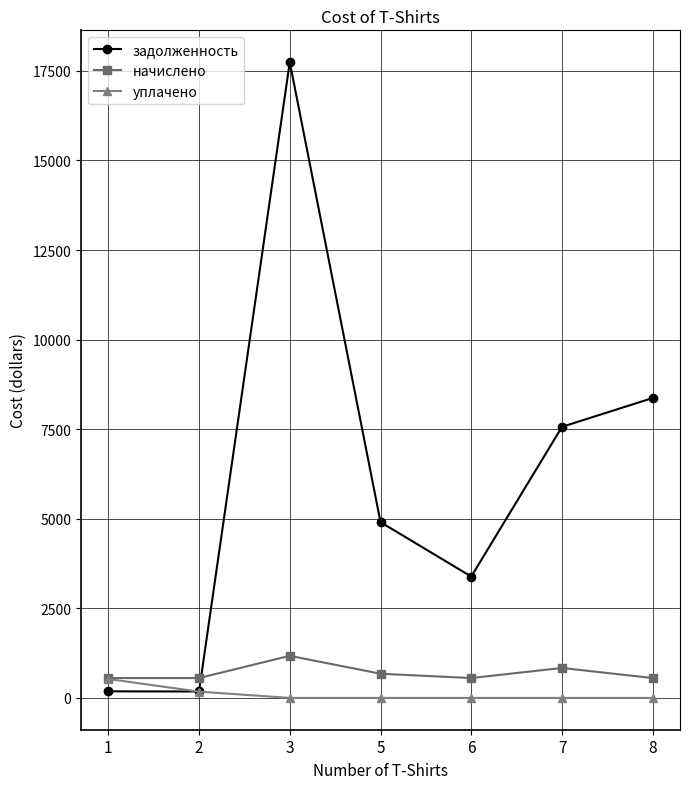

At which category does the chart reach its peak across all series?

3